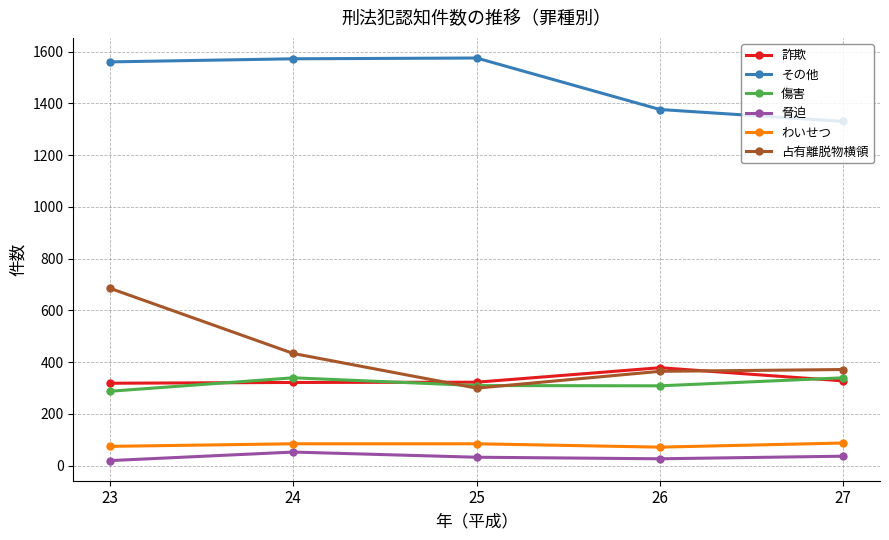

Is it true that その他 equals 1575 at 25?

True